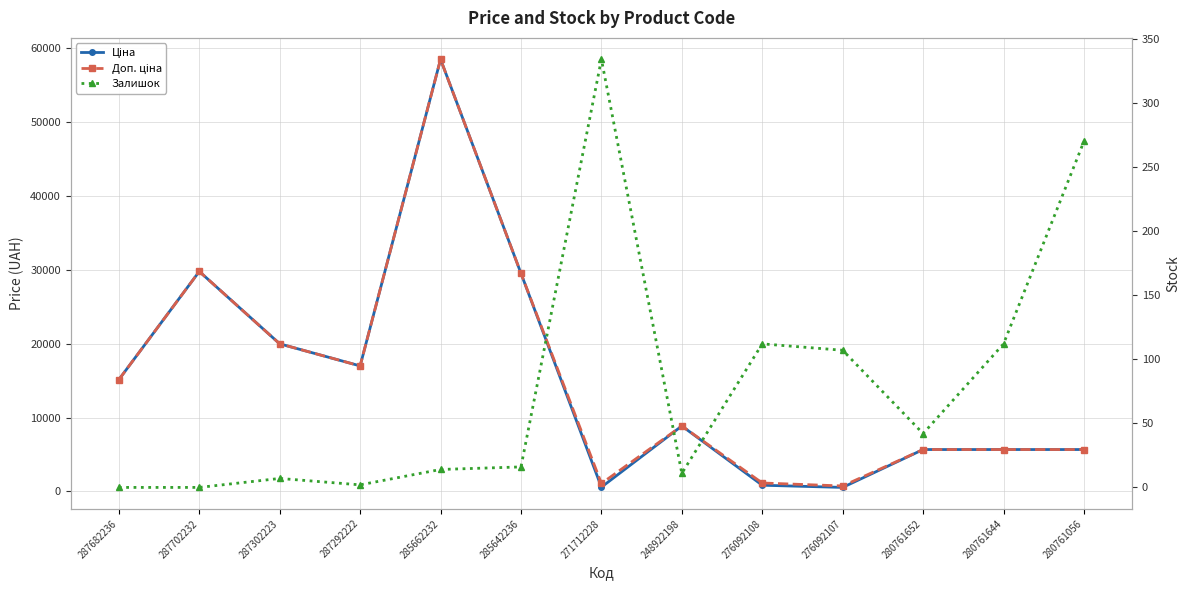

In Залишок, how many points are higher than both neighbors (excluding endpoints)?

3